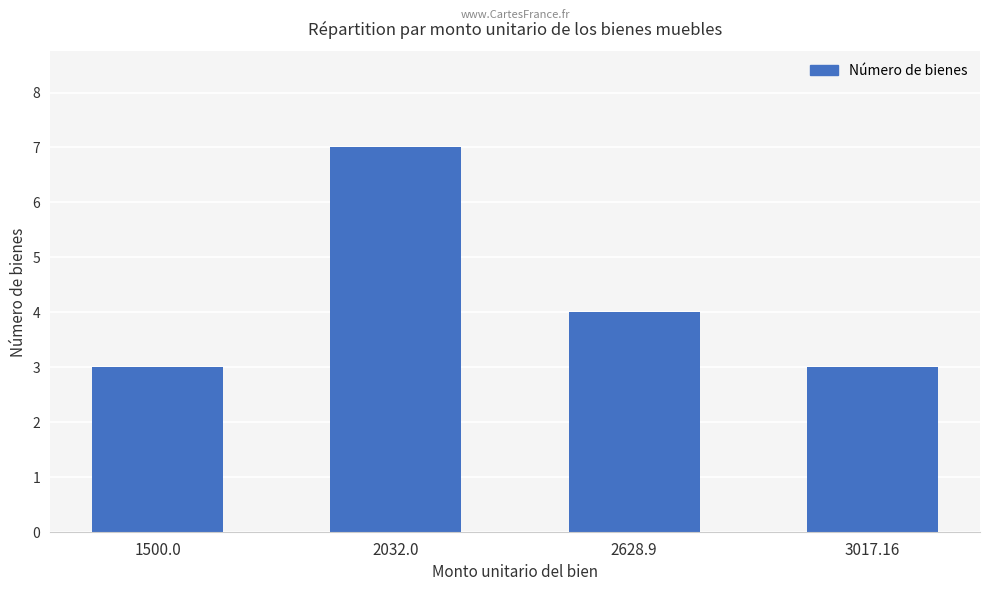

Are the bars horizontal?

No